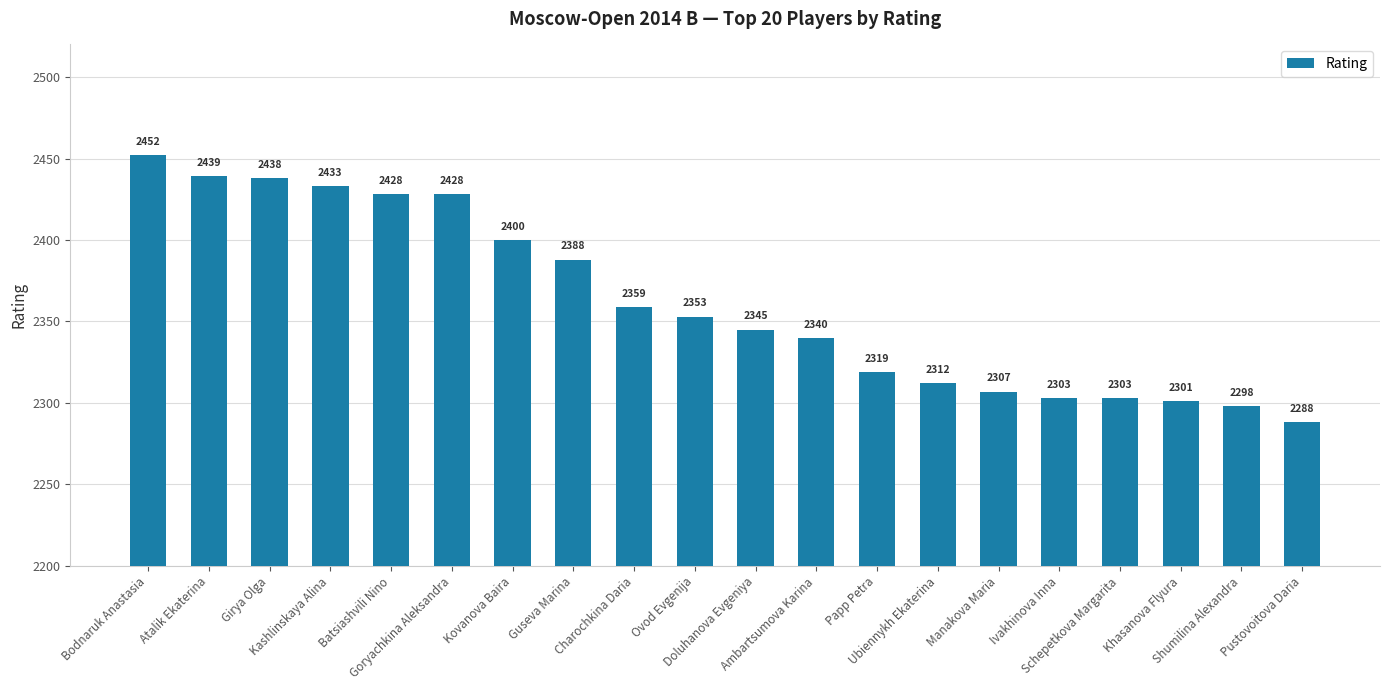

What is the greatest value displayed?

2452